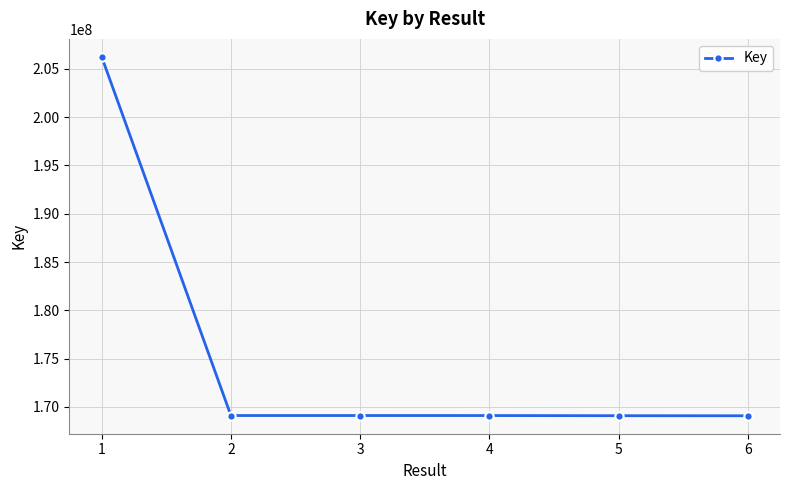

What is the difference between the maximum and minimum values?

37153574